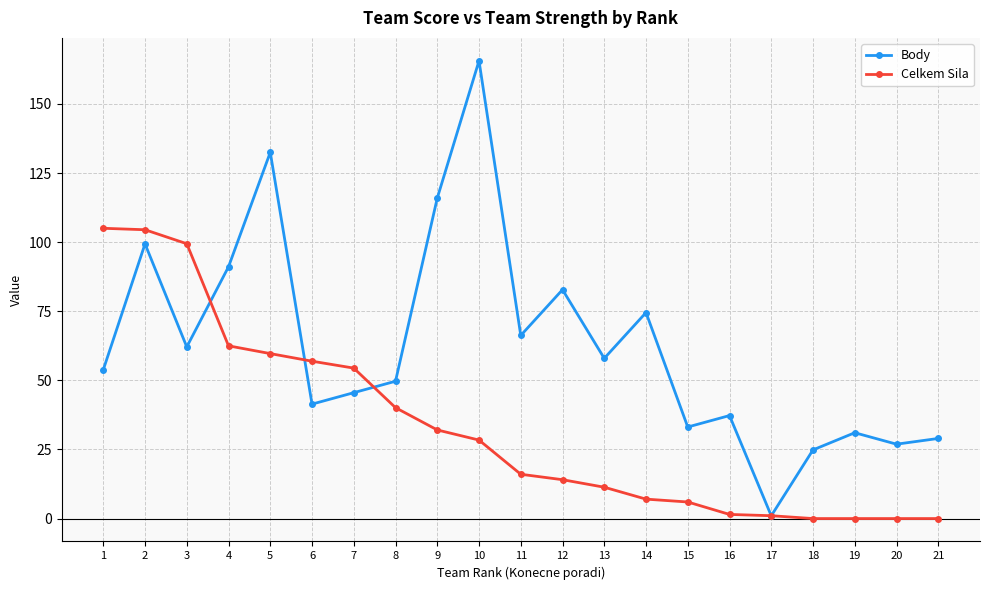

Rank the series by their average value, from highest to lowest.

Body, Celkem Sila